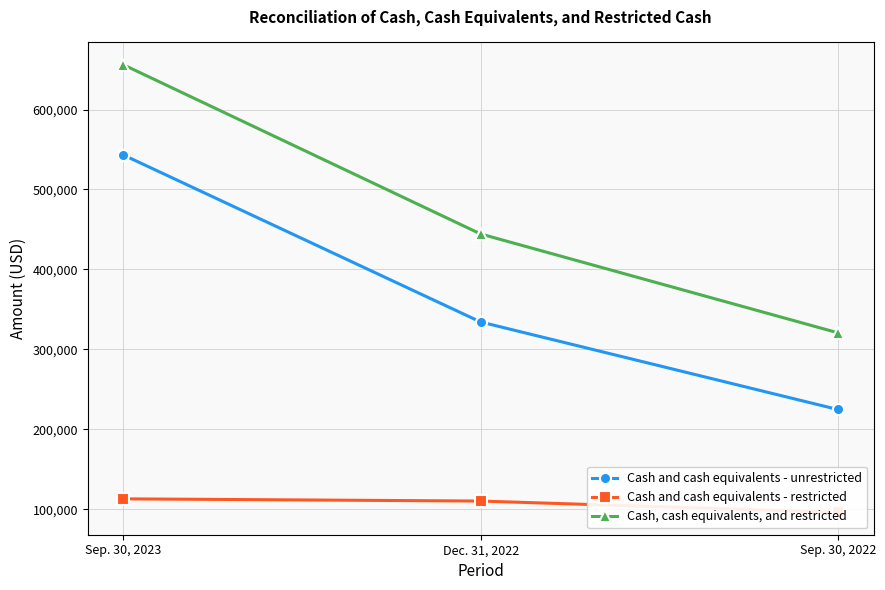

Where is Cash, cash equivalents, and restricted nearest to the value 488341?

Dec. 31, 2022